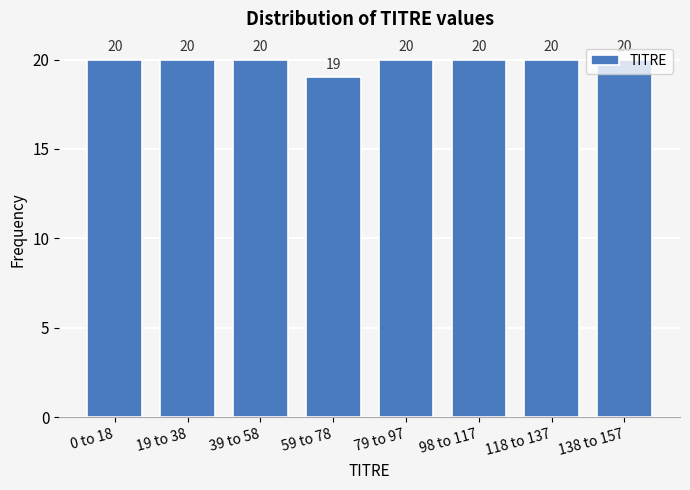

What is the sum of all values?

159